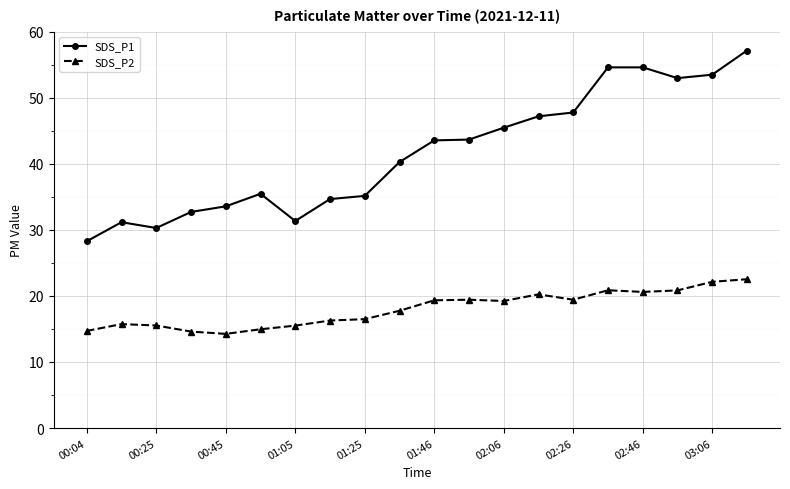

List the series in order of their overall mean, lowest first.

SDS_P2, SDS_P1